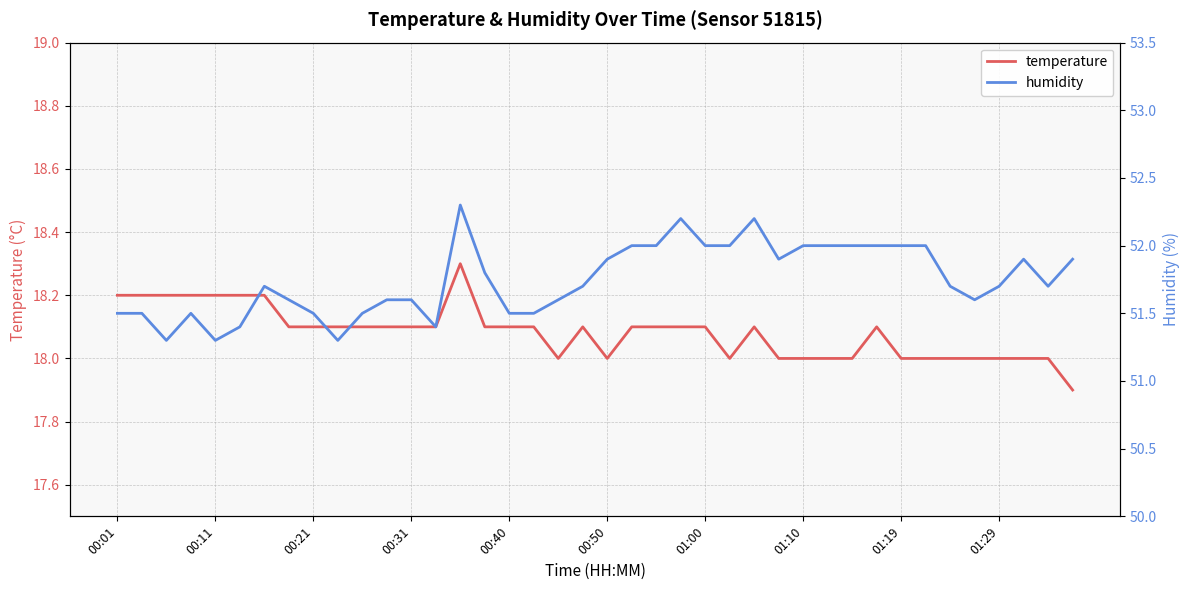

How many interior local valleys does the humidity series have?

7